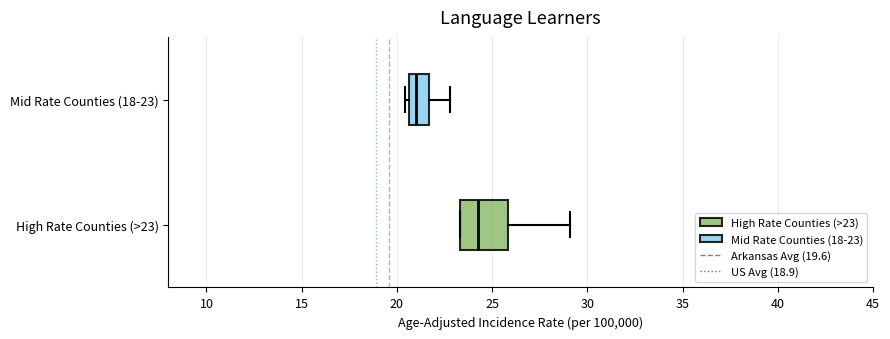

Where does the median line of the box for Mid Rate Counties (18-23) sit on the x-axis? The values are not printed on the chart, so give them approximately, as read against the axis.

21.0